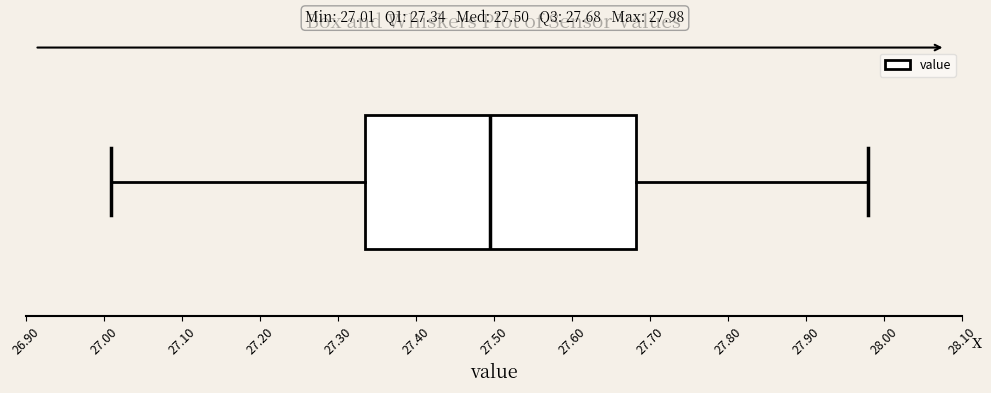

Transcribe this box plot: give where the median line is, the range the box spans, and where the two whiskers end, as read against the x-axis. The values are not printed on the chart, so give them approximately, as read against the axis.

median 27.50, box 27.34 to 27.68, whiskers 27.01 to 27.98